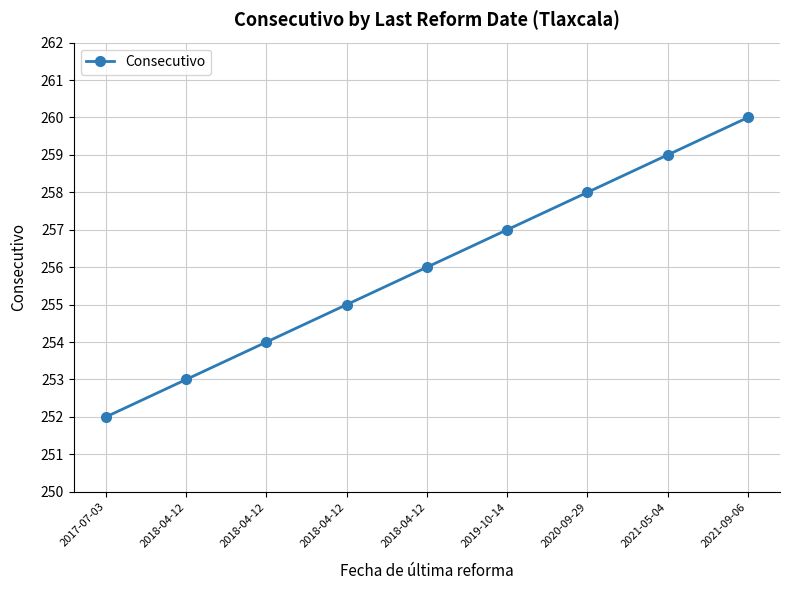

Is it true that the value at 2021-05-04 is 369?

False